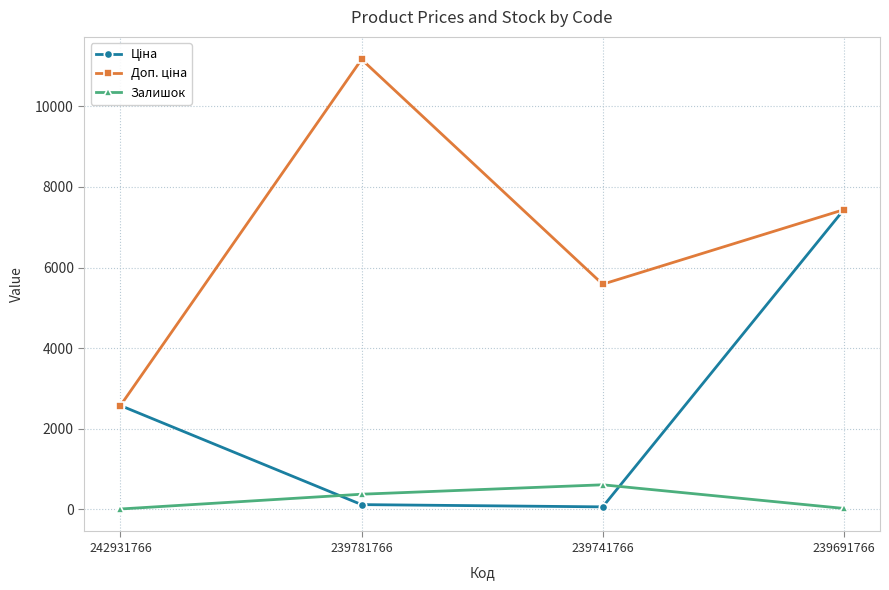

True or false: Залишок has a value of 17.0 at 239691766.

True